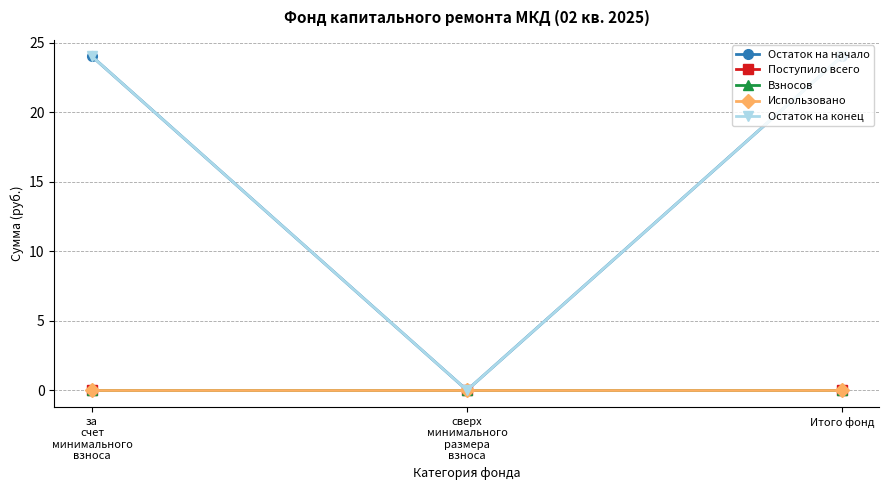

Is this an area chart (filled region under the line)?

No